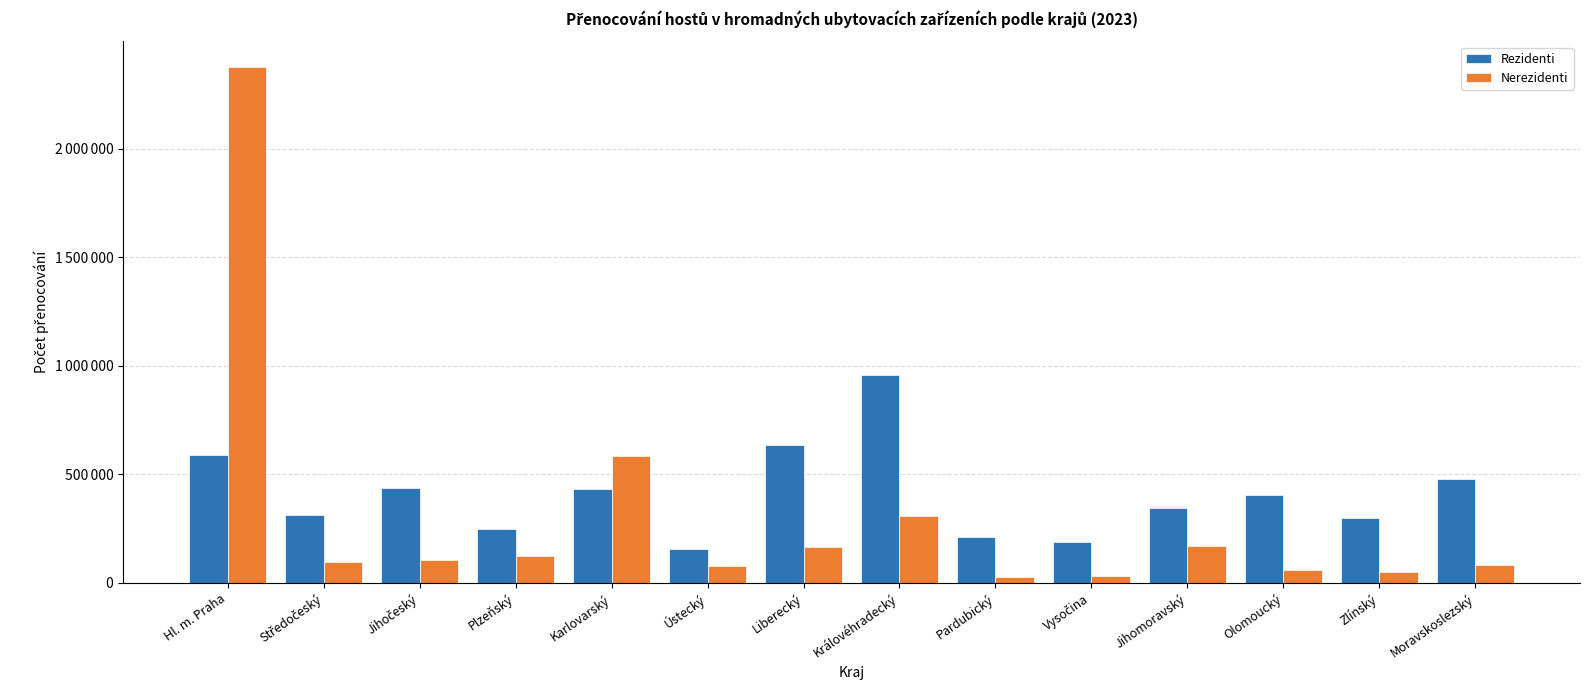

Is it true that Nerezidenti equals 276966 at Liberecký?

False